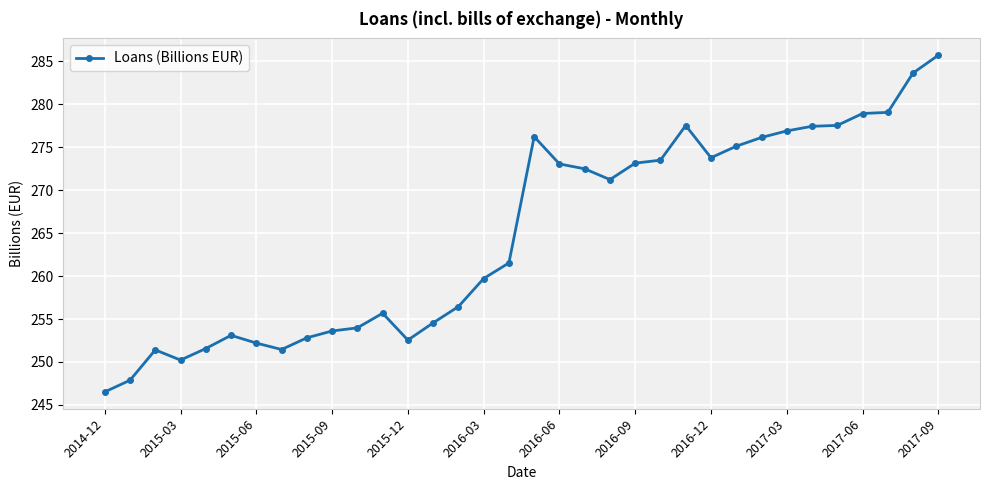

What is the smallest value displayed?

246.5